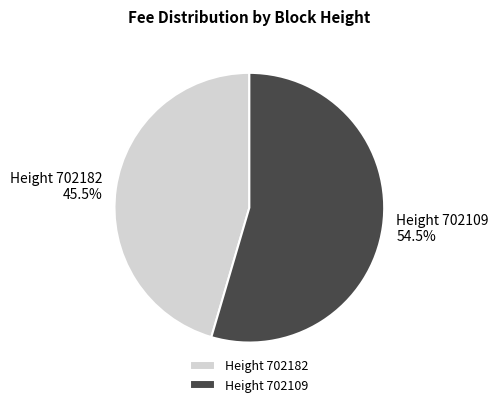

Which has a higher value, Height 702109 or Height 702182?

Height 702109